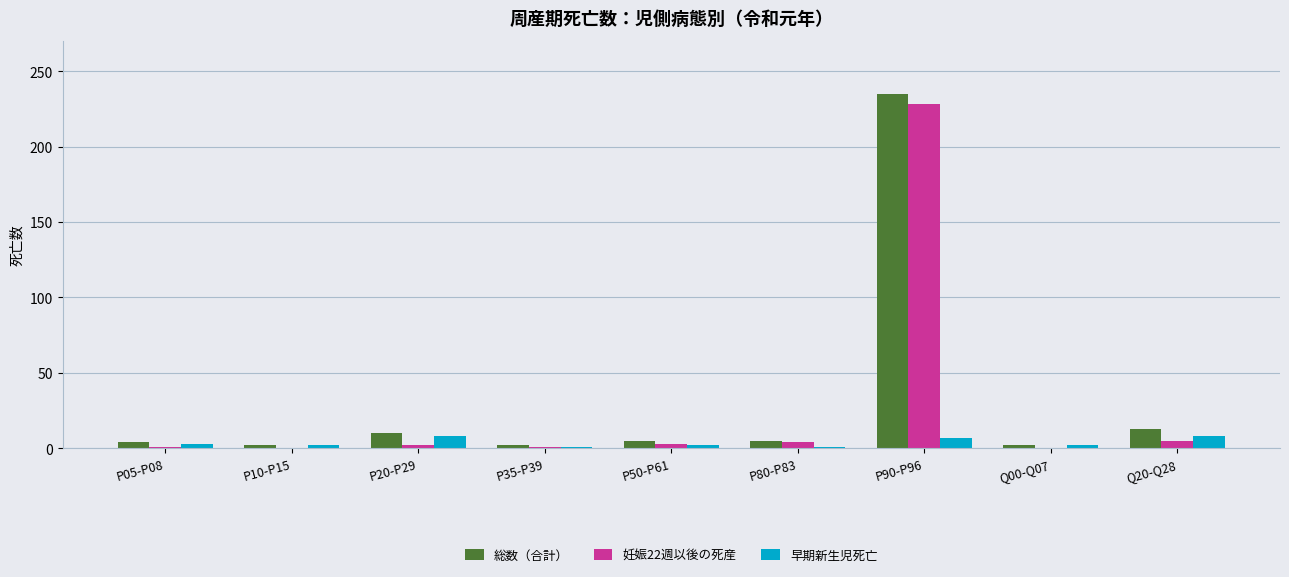

Count the number of data series in this chart.

3